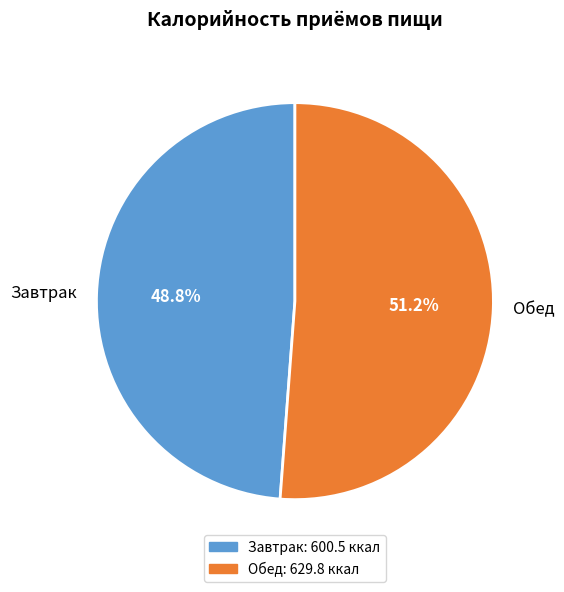

Does Завтрак account for over 50% of the chart?

No